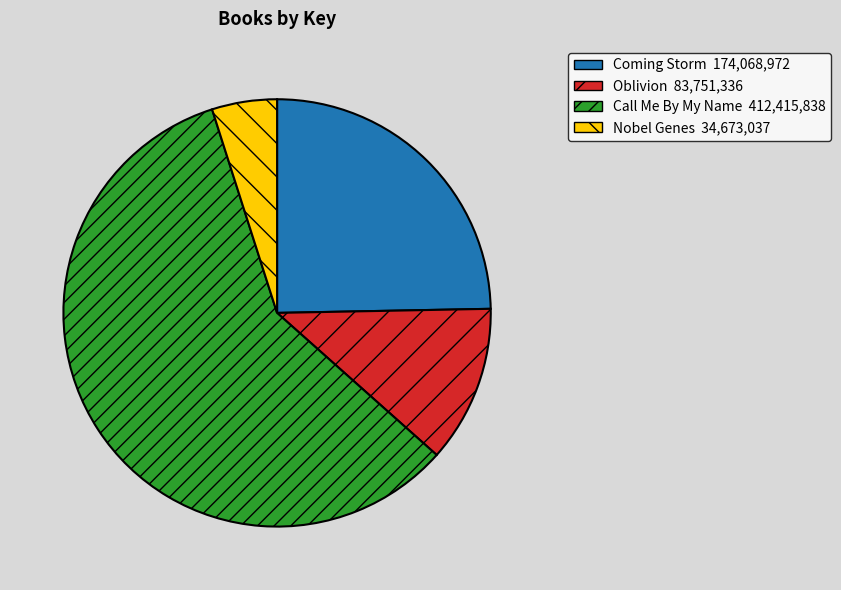

Which slice represents more than half of the pie?

Call Me By My Name